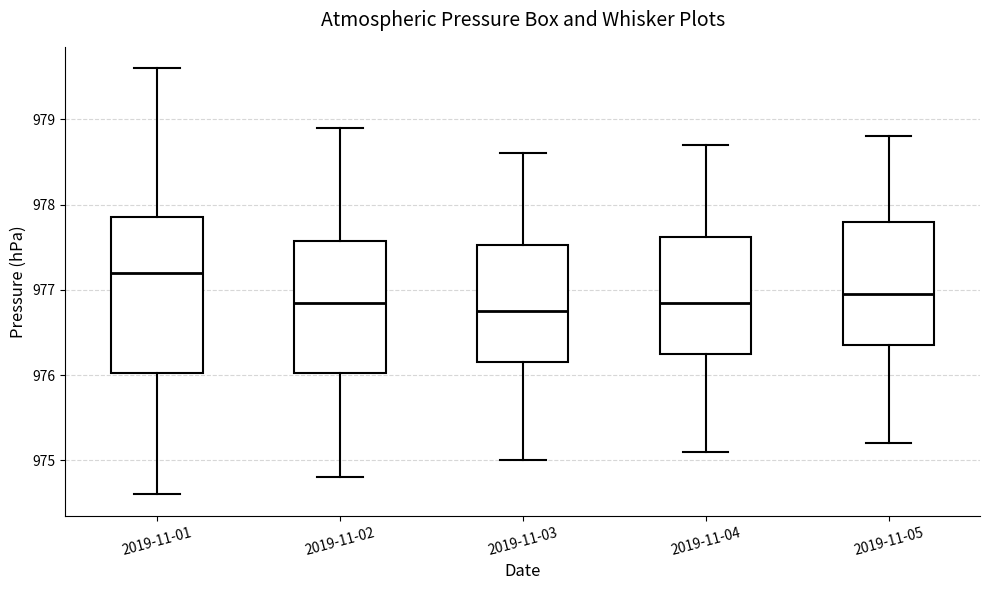

Reading left to right, read every box against the y-axis: the position of its median line, the range the box covers, and the ends of its whiskers. The values are not printed on the chart, so give them approximately, as read against the axis.

2019-11-01: median 977.2, box 976.0 to 977.9, whiskers 974.6 to 979.6
2019-11-02: median 976.9, box 976.0 to 977.6, whiskers 974.8 to 978.9
2019-11-03: median 976.8, box 976.2 to 977.5, whiskers 975.0 to 978.6
2019-11-04: median 976.9, box 976.3 to 977.6, whiskers 975.1 to 978.7
2019-11-05: median 977.0, box 976.4 to 977.8, whiskers 975.2 to 978.8